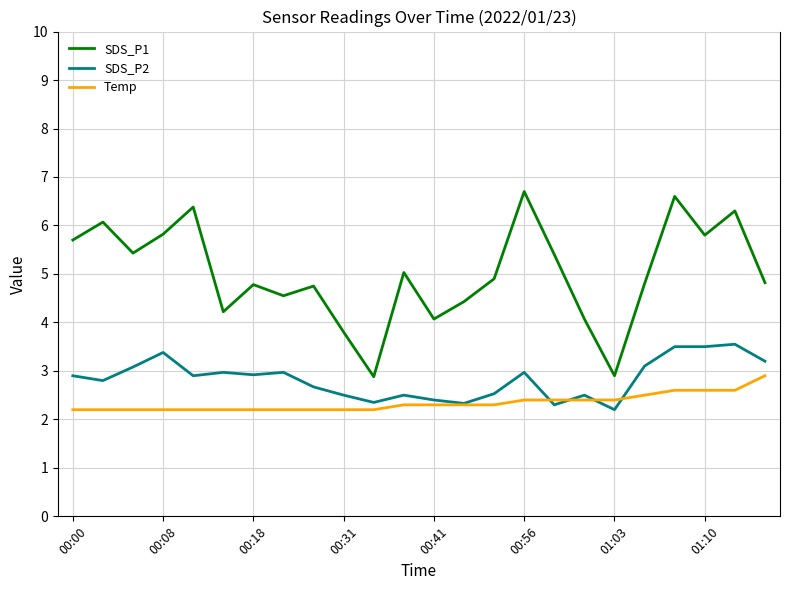

Which series has the largest total across all categories?

SDS_P1